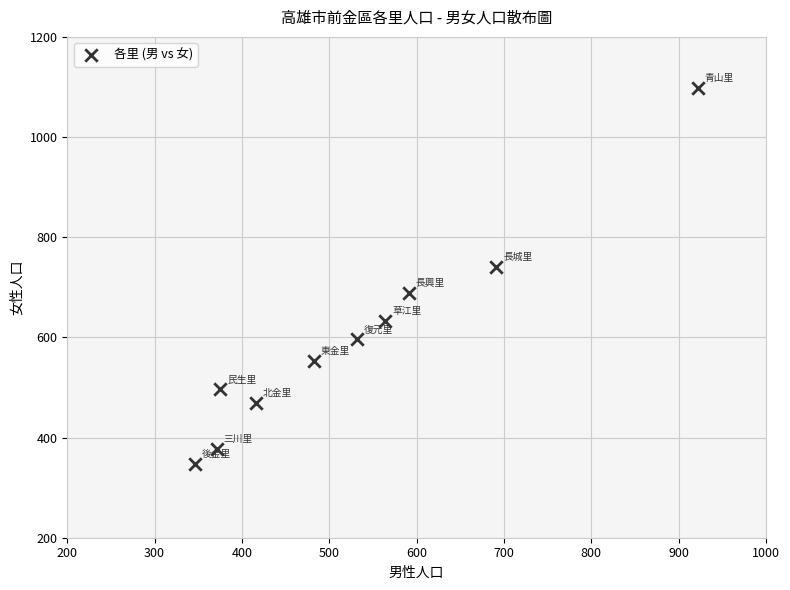

What is the range of X values (max minus min)?

576